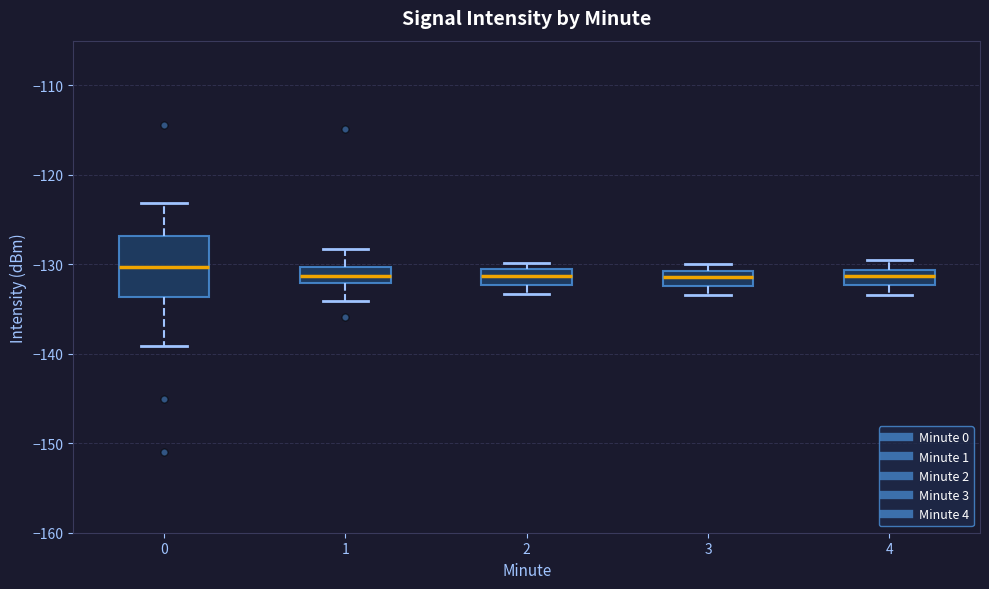

Which box is the tallest, from its lower edge to its upper edge?

0